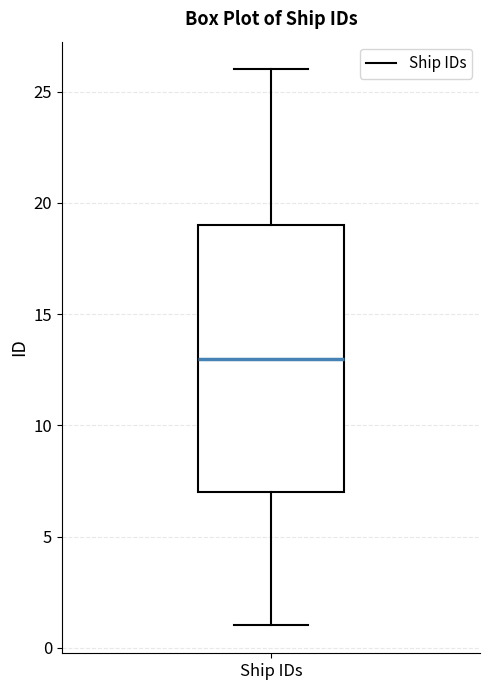

Transcribe this box plot: give where the median line is, the range the box spans, and where the two whiskers end, as read against the y-axis. The values are not printed on the chart, so give them approximately, as read against the axis.

median 13, box 7 to 19, whiskers 1 to 26